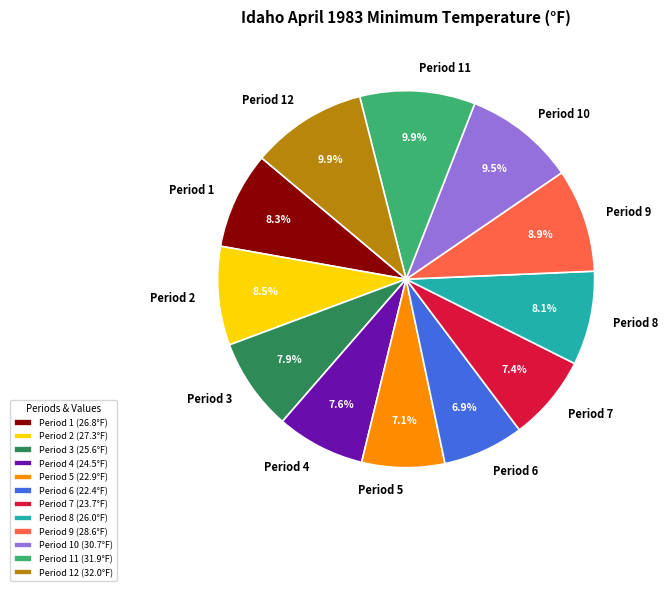

How many segments does this pie chart have?

12